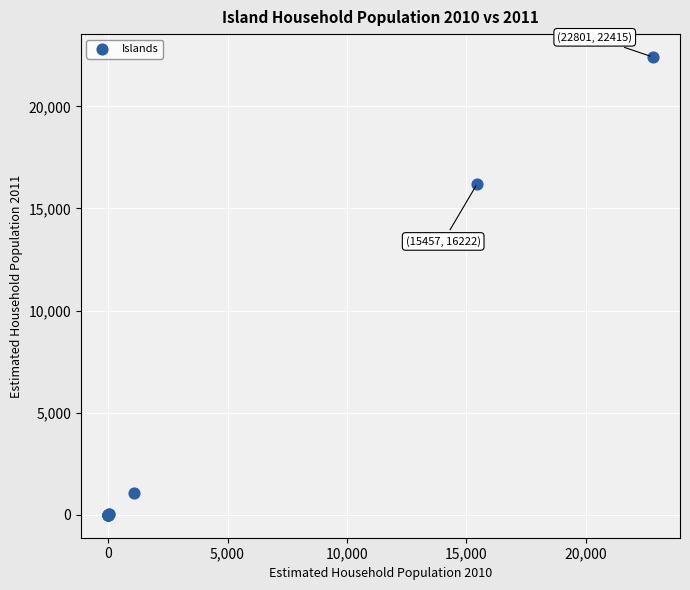

What Y value in the scatter plot is closest to 11208?

16221.8